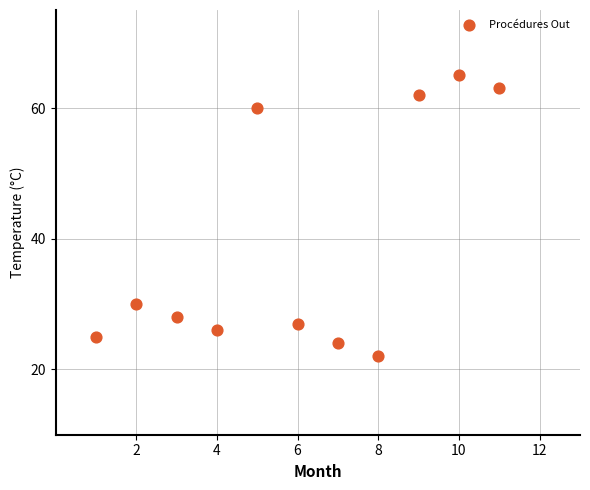

What Y value in the scatter plot is closest to 43?

30